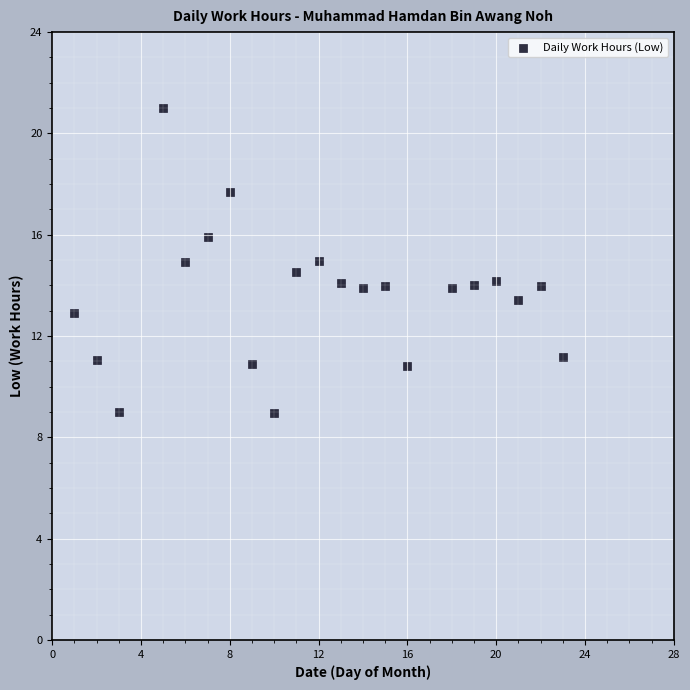

What is the range of X values (max minus min)?

22.0